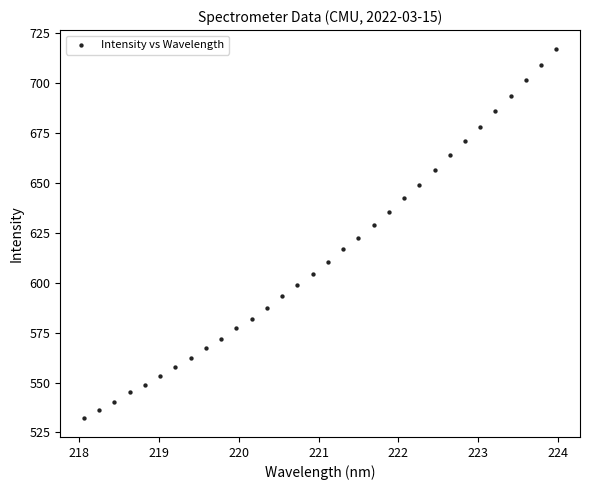

What is the range of Y values (max minus min)?

185.4